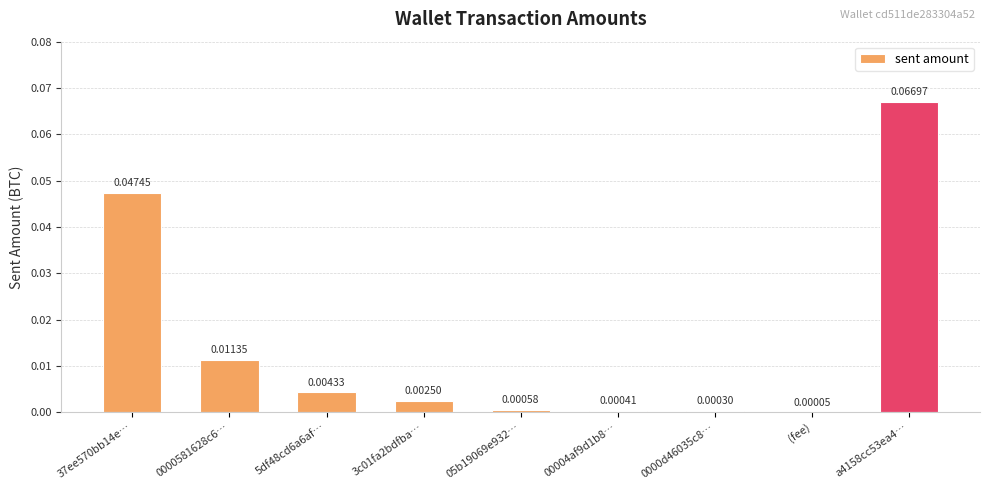

At which label is the value closest to 0?

(fee)